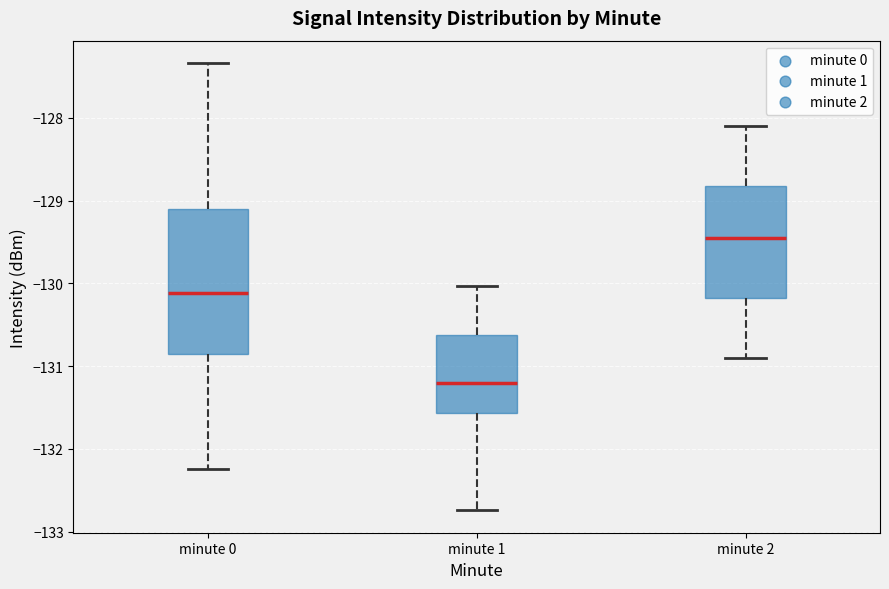

Reading left to right, transcribe this box plot: for each box, give where its median line is, the range the box spans, and where its two whiskers end, as read against the y-axis. The values are not printed on the chart, so give them approximately, as read against the axis.

minute 0: median -130.1, box -130.8 to -129.1, whiskers -132.2 to -127.3
minute 1: median -131.2, box -131.6 to -130.6, whiskers -132.7 to -130.0
minute 2: median -129.4, box -130.2 to -128.8, whiskers -130.9 to -128.1